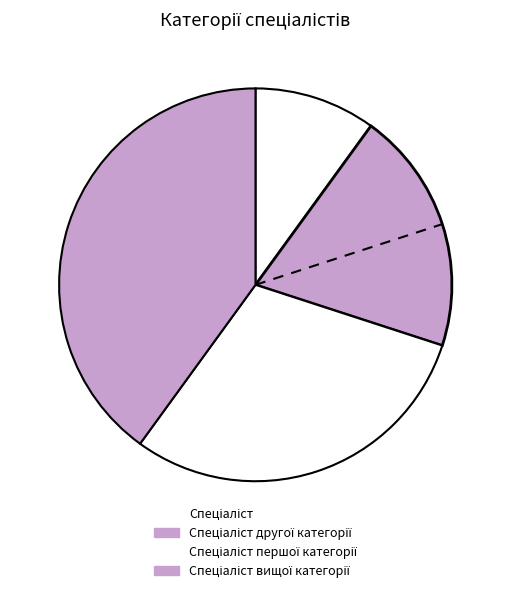

Count the number of slices in the pie.

4